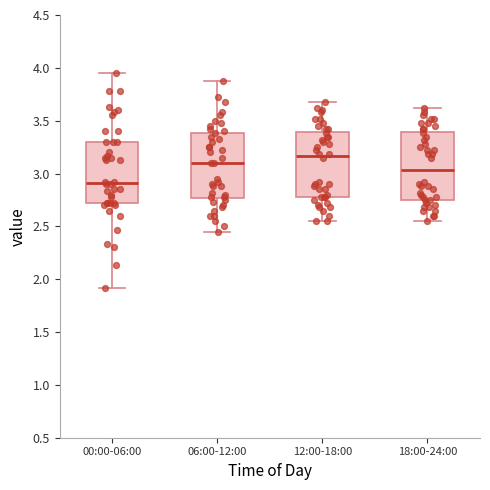

Reading left to right, transcribe this box plot: for each box, give where its median line is, the range the box spans, and where its two whiskers end, as read against the y-axis. The values are not printed on the chart, so give them approximately, as read against the axis.

00:00-06:00: median 2.90, box 2.70 to 3.30, whiskers 1.90 to 3.95
06:00-12:00: median 3.10, box 2.75 to 3.40, whiskers 2.45 to 3.90
12:00-18:00: median 3.15, box 2.80 to 3.40, whiskers 2.55 to 3.70
18:00-24:00: median 3.05, box 2.75 to 3.40, whiskers 2.55 to 3.60